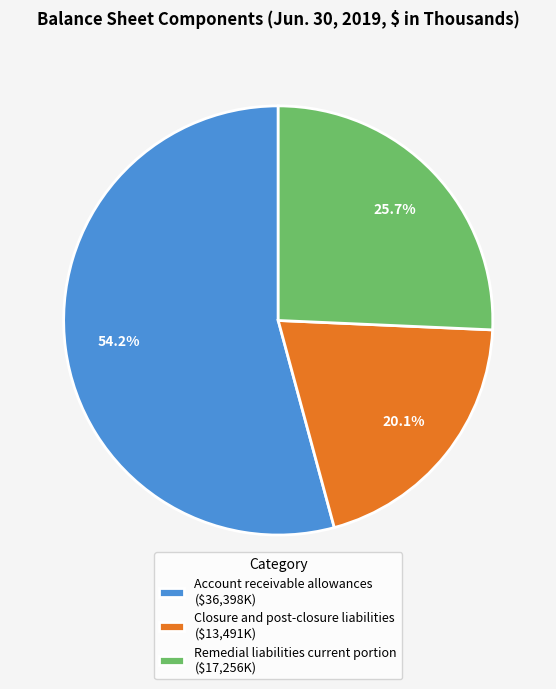

The Account receivable allowances slice represents 54% of the pie. True or false?

True